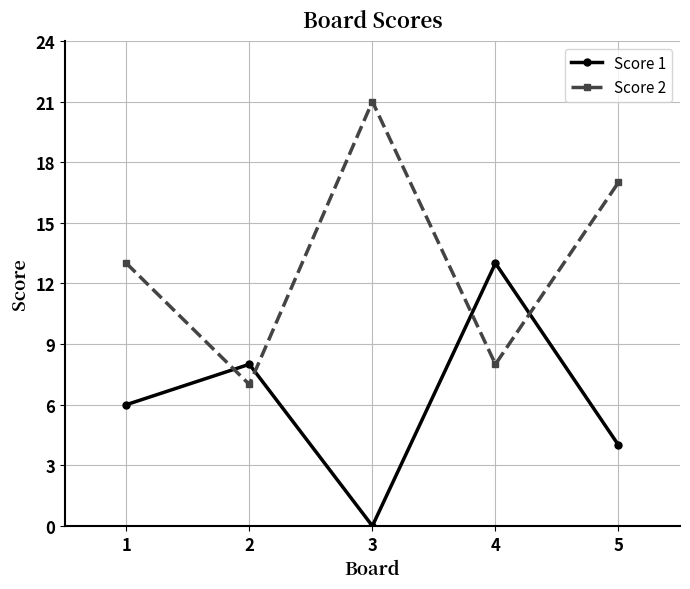

What is the sum of all Score 1 values?

31